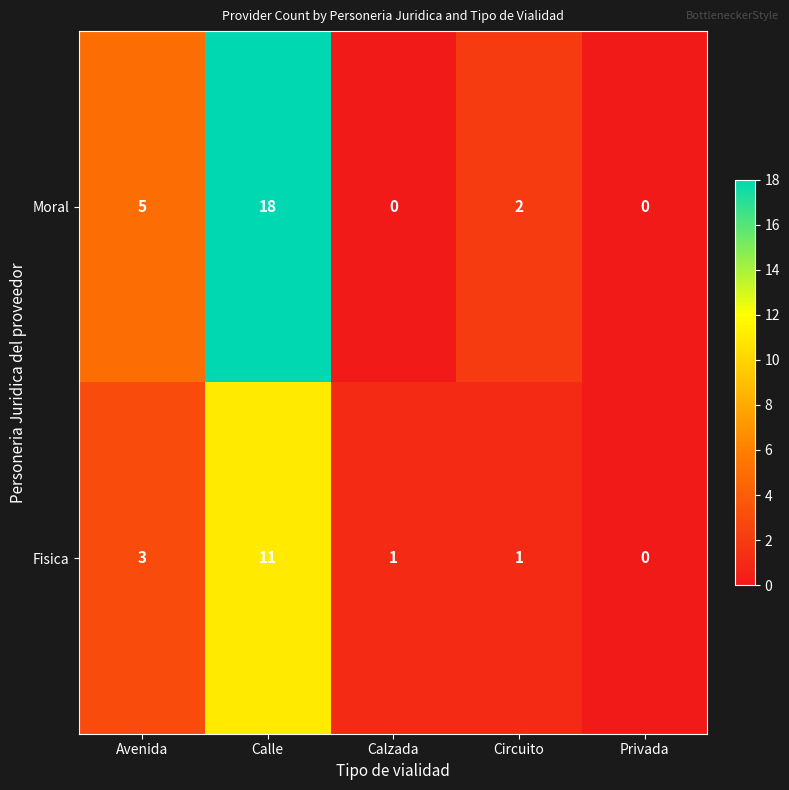

Is it true that Fisica equals -4 at Privada?

False